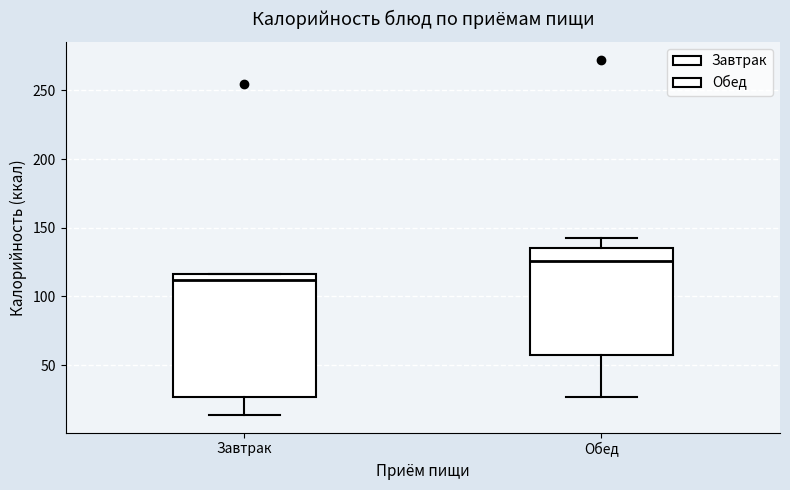

Reading left to right, read every box against the y-axis: the position of its median line, the range the box covers, and the ends of its whiskers. The values are not printed on the chart, so give them approximately, as read against the axis.

Завтрак: median 110, box 25 to 115, whiskers 15 to 115
Обед: median 125, box 60 to 135, whiskers 25 to 145